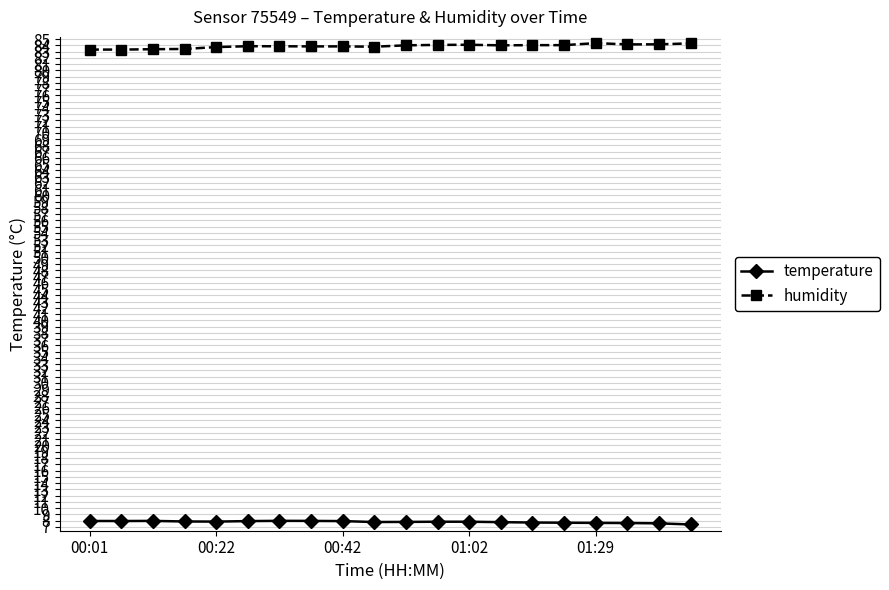

How many categories are shown in the chart?

20